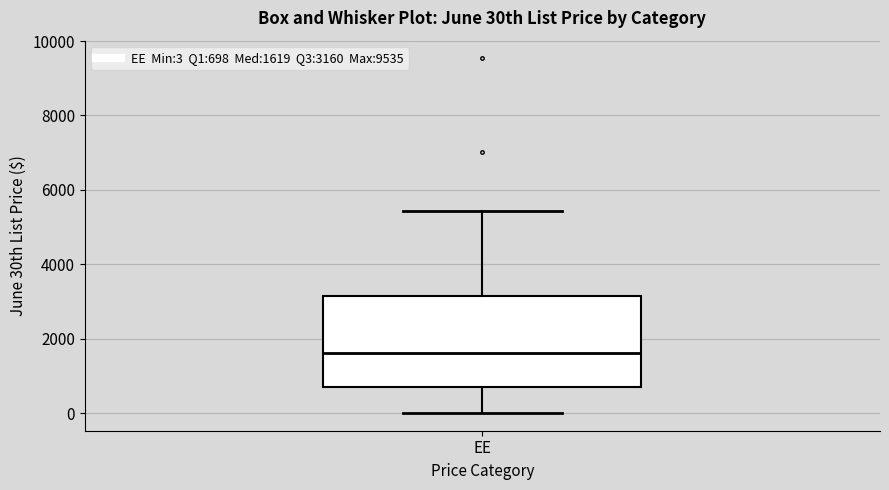

Where does the upper whisker of the box for EE end on the y-axis? The values are not printed on the chart, so give them approximately, as read against the axis.

5400